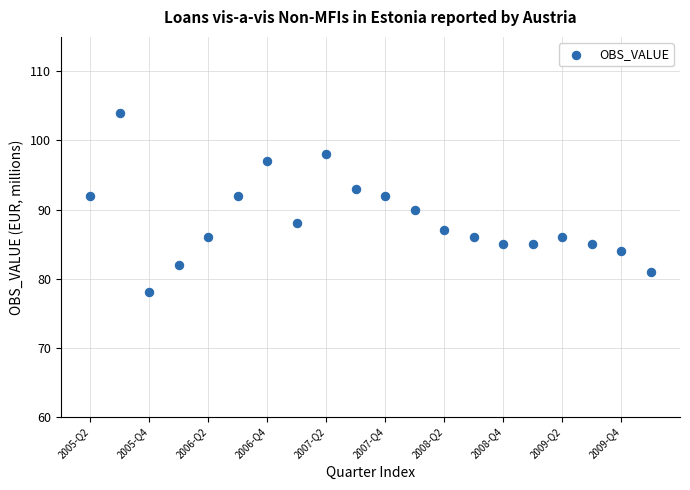

What is the range of Y values (max minus min)?

26